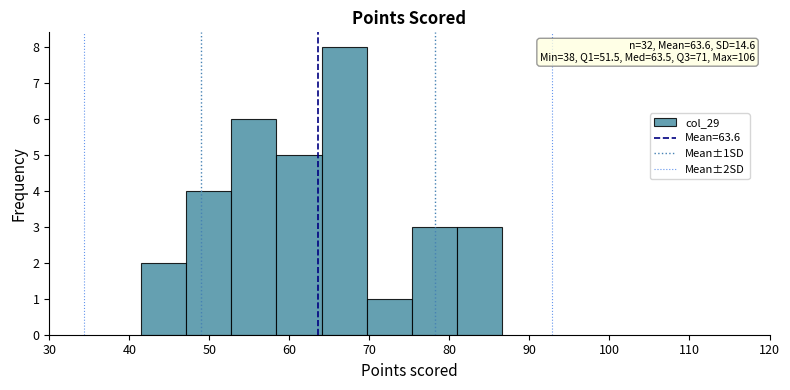

Over which range of the x-axis is the bar tallest?

64 to 70